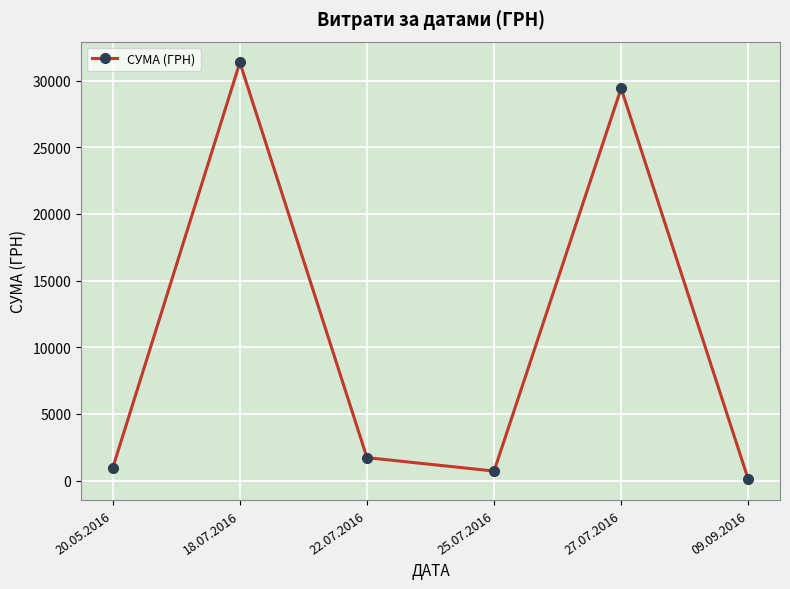

At which label is the value closest to 15733?

27.07.2016